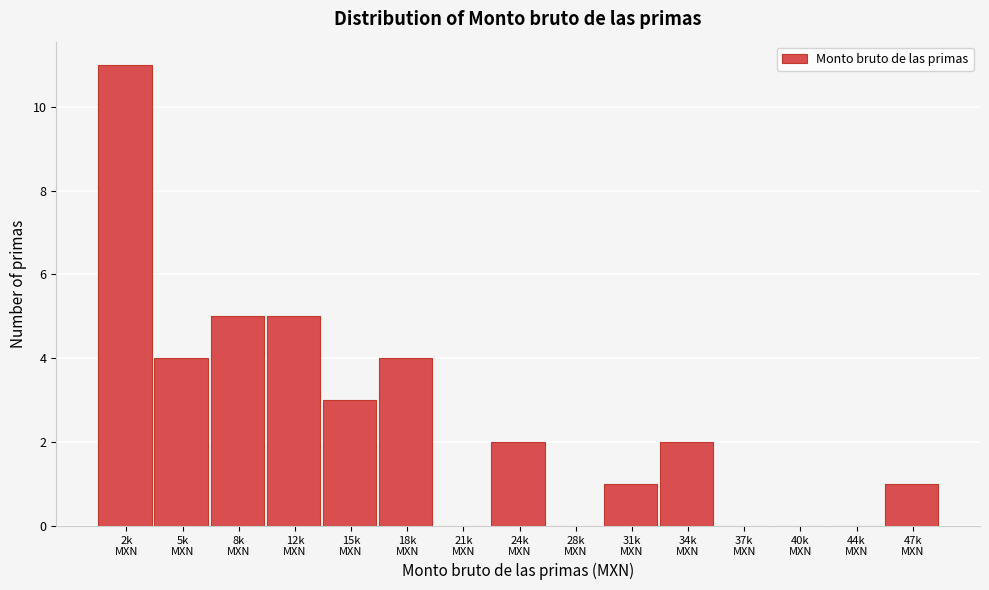

What is the sum of all values?

38